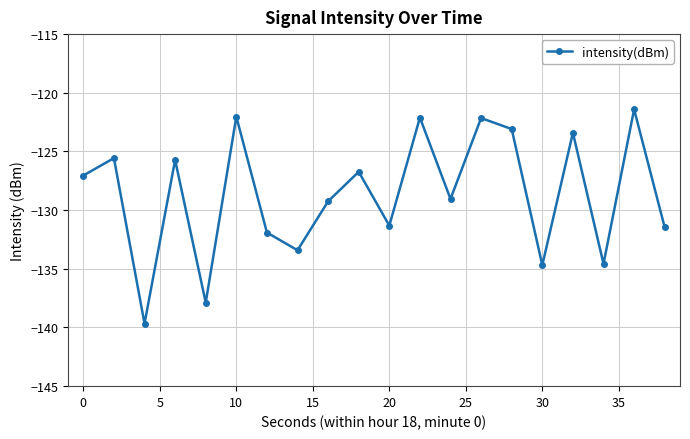

How many points are lower than both their immediate neighbors (excluding endpoints)?

7